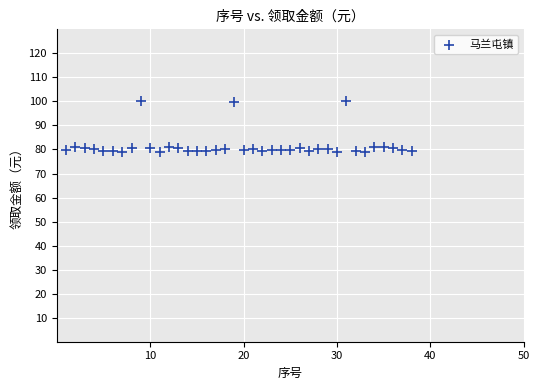

What is the range of X values (max minus min)?

37.0